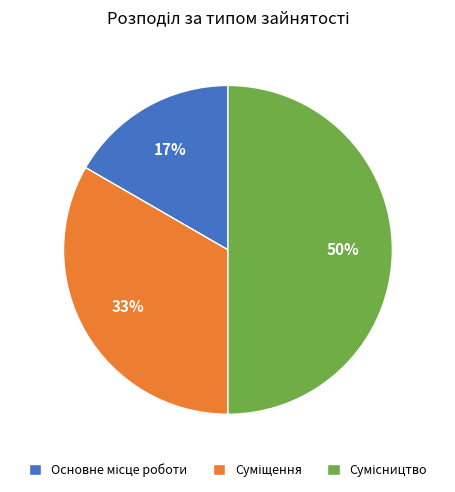

To the nearest percent, what is the average slice percentage?

33%